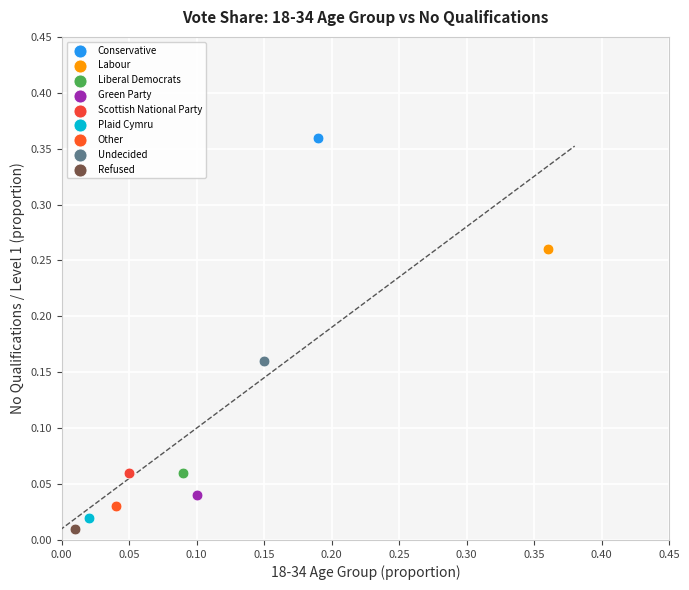

Which series contains the highest Y value?

Conservative